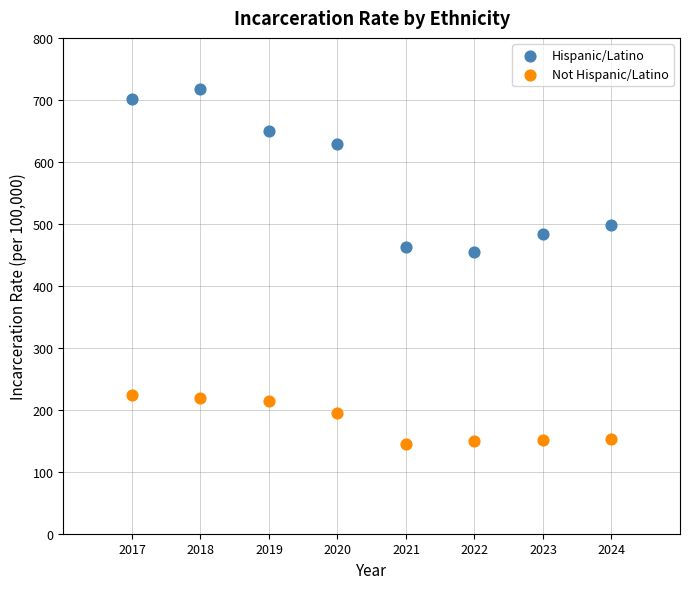

Which series has the widest spread of Y values?

Hispanic/Latino